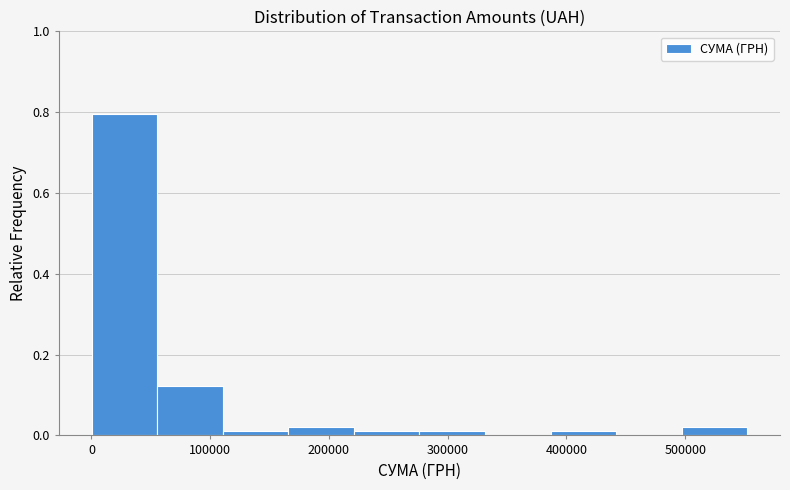

How tall is the bar that spans 0 to 60000 on the x-axis? Neither the bar edges nor the heights are printed on the chart, so give them approximately, as read against the axes.

0.80